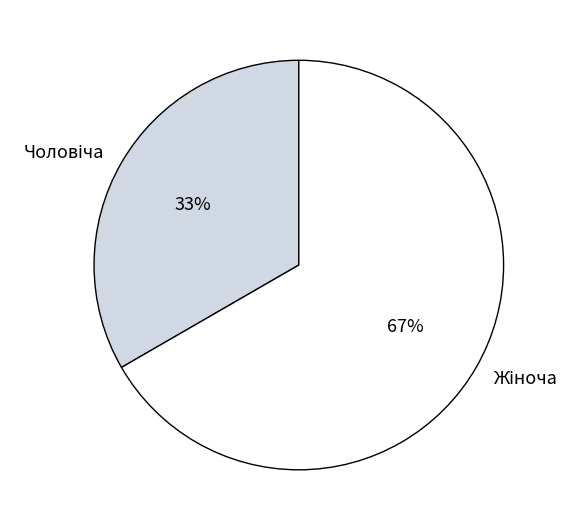

To the nearest percent, what is the average slice percentage?

50%